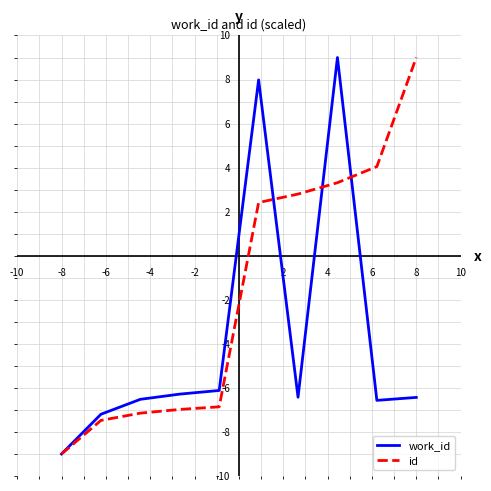

What is the maximum value for id?

9.0